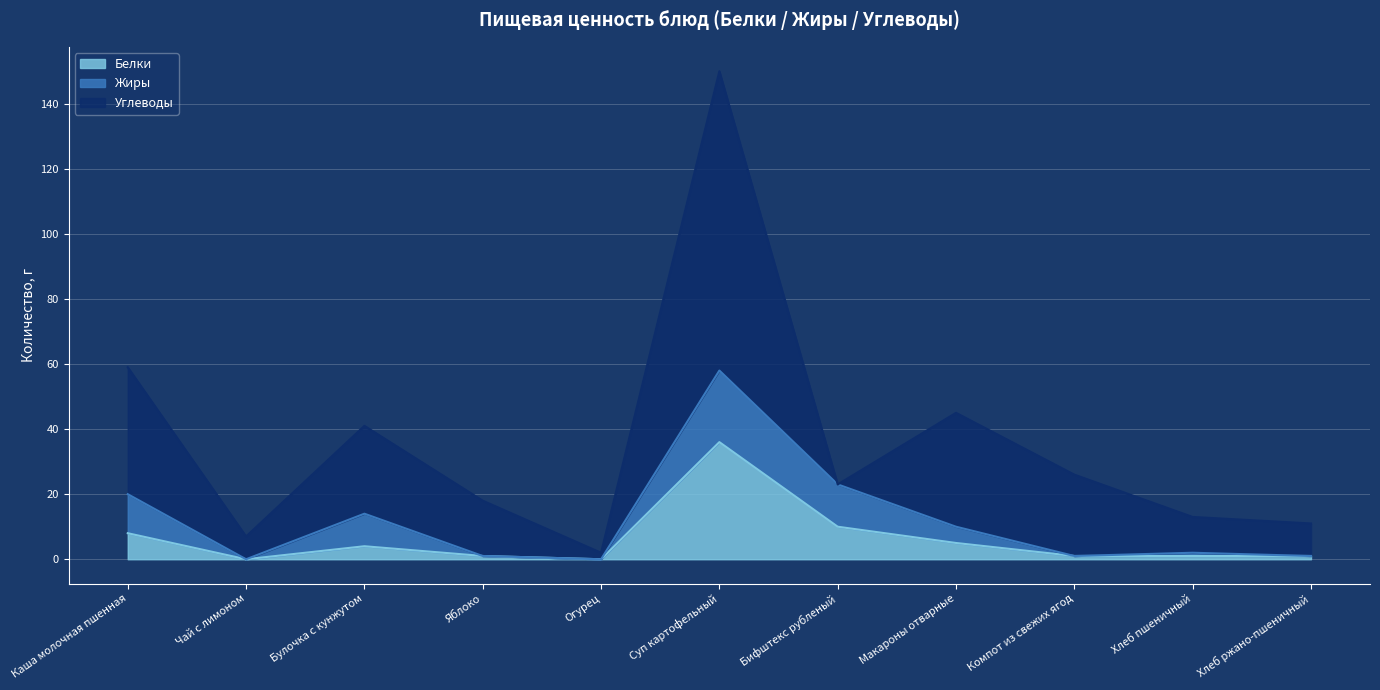

Where is Углеводы nearest to the value 46?

Каша молочная пшенная